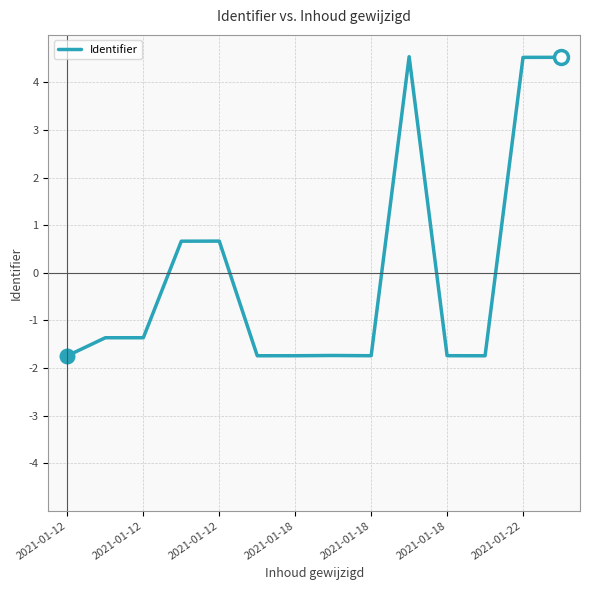

What is the difference between the maximum and minimum values?

6.3